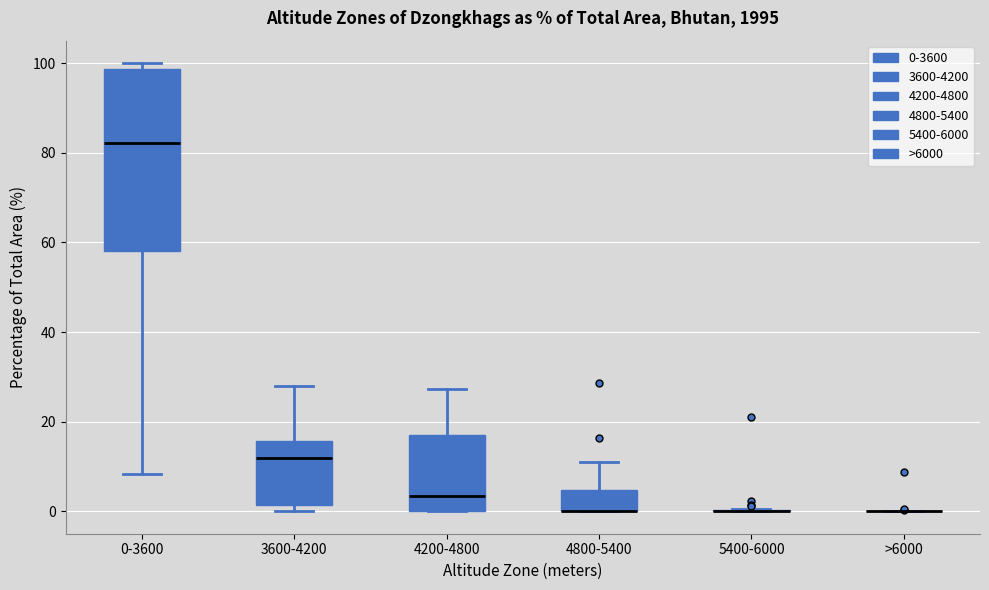

Reading left to right, read every box against the y-axis: the position of its median line, the range the box covers, and the ends of its whiskers. The values are not printed on the chart, so give them approximately, as read against the axis.

0-3600: median 82, box 58 to 98, whiskers 8 to 100
3600-4200: median 12, box 2 to 16, whiskers 0 to 28
4200-4800: median 4, box 0 to 16, whiskers 0 to 28
4800-5400: median 0 (drawn on the box's lower edge), box 0 to 4, whiskers 0 to 12
5400-6000: box collapsed to a line at 0, whiskers 0 to 0
>6000: box collapsed to a line at 0, whiskers 0 to 0